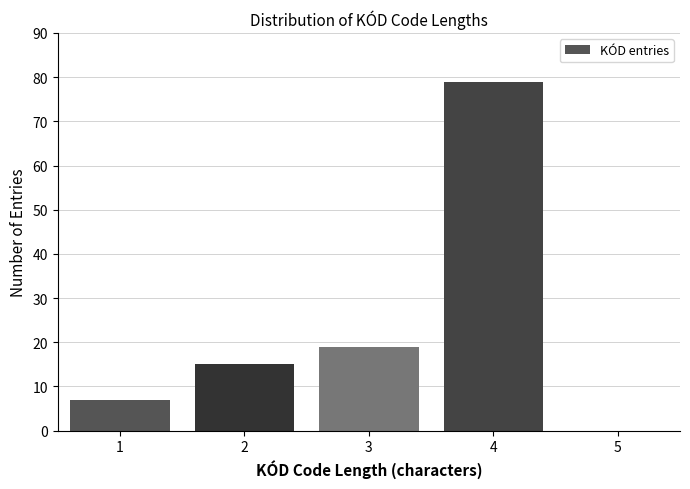

Reading left to right, list all the values displayed in this chart.

7	15	19	79